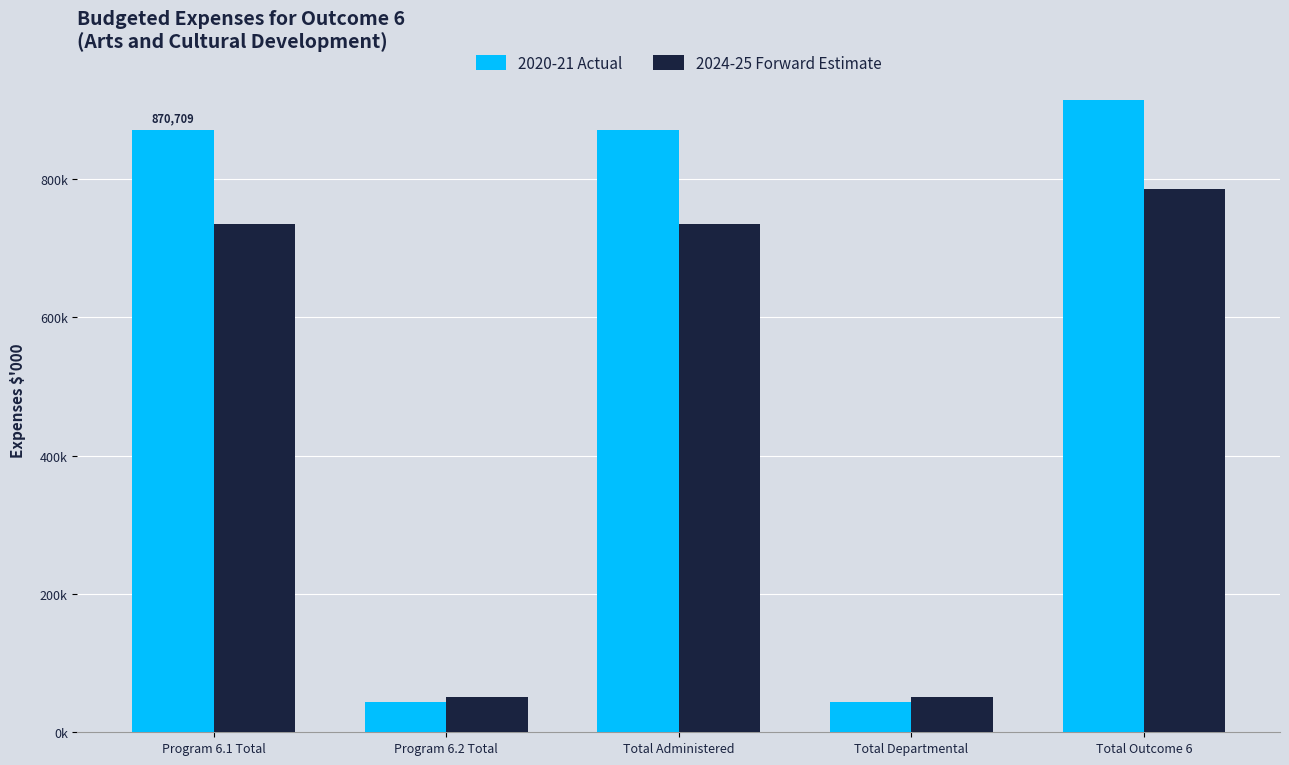

What is the difference between the maximum and second lowest values in the 2020-21 Actual series?

870709